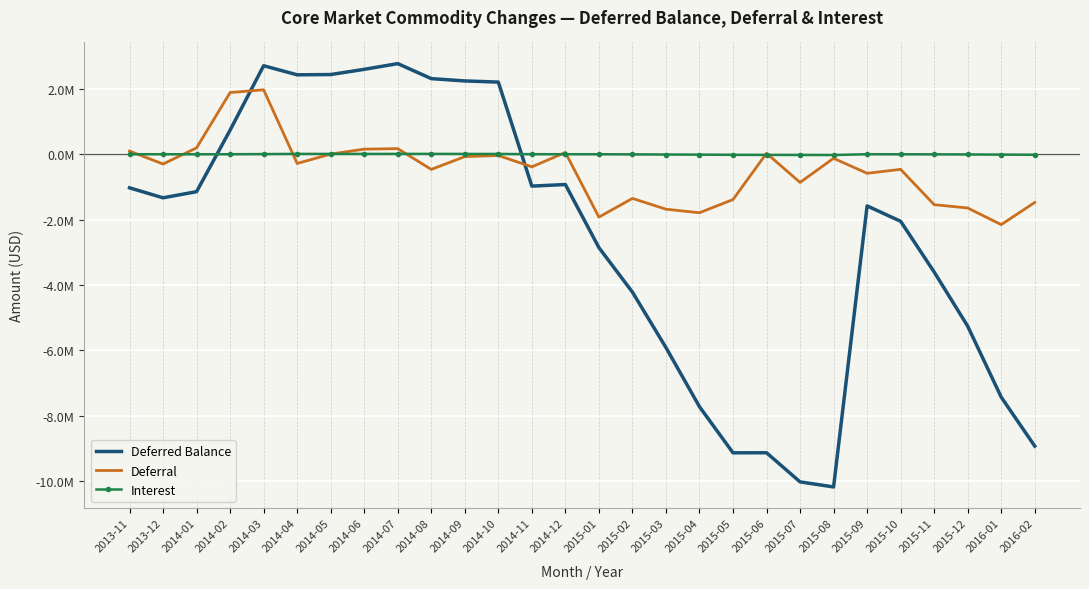

The Interest series shows -28871.6 at 2016-02. True or false?

False